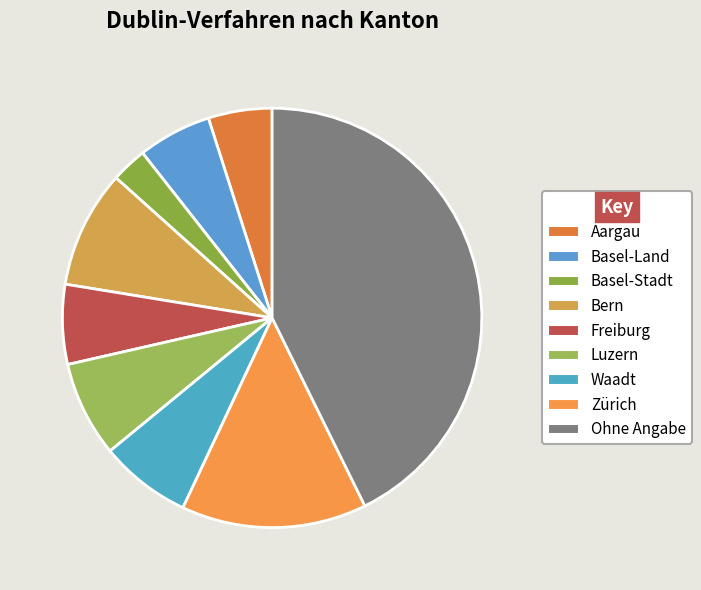

What is the ratio of the value at Luzern to the value at Ohne Angabe?

0.2